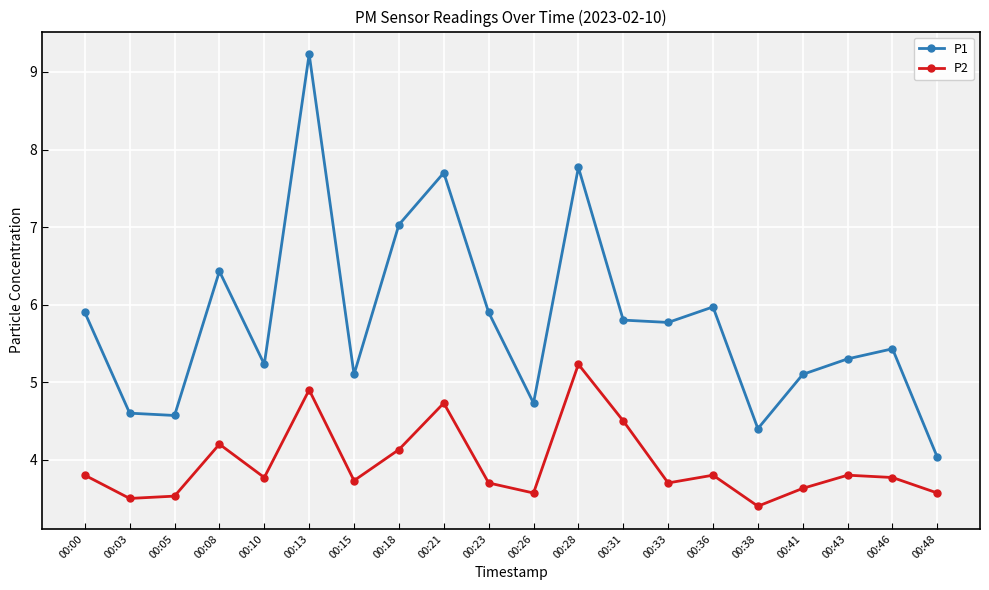

Does the chart display data point markers on the line(s)?

Yes